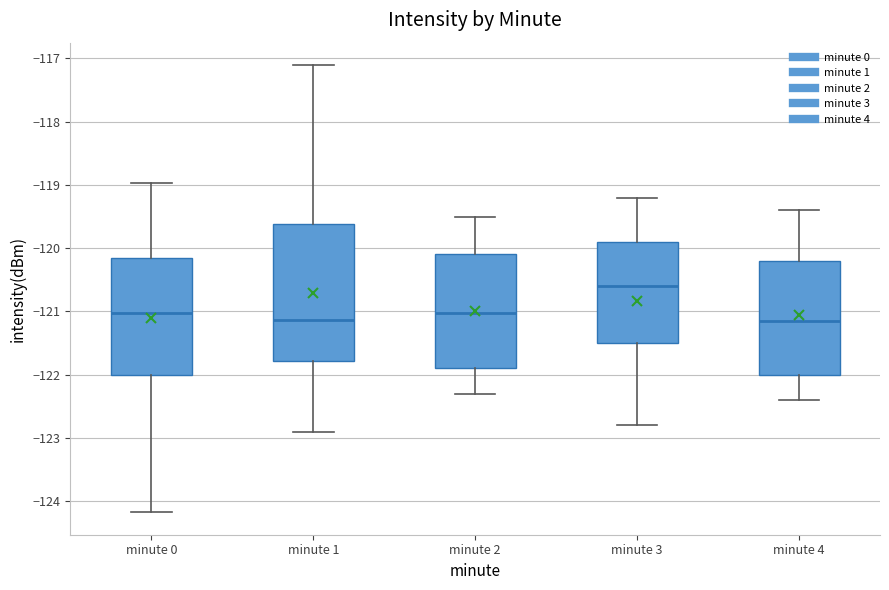

Reading left to right, read every box against the y-axis: the position of its median line, the range the box covers, and the ends of its whiskers. The values are not printed on the chart, so give them approximately, as read against the axis.

minute 0: median -121.0, box -122.0 to -120.2, whiskers -124.2 to -119.0
minute 1: median -121.1, box -121.8 to -119.6, whiskers -122.9 to -117.1
minute 2: median -121.0, box -121.9 to -120.1, whiskers -122.3 to -119.5
minute 3: median -120.6, box -121.5 to -119.9, whiskers -122.8 to -119.2
minute 4: median -121.1, box -122.0 to -120.2, whiskers -122.4 to -119.4